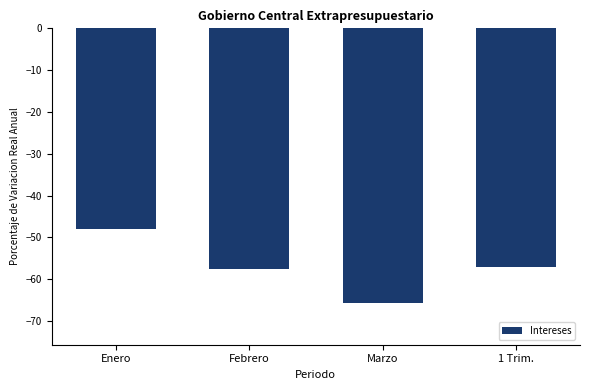

At which category does the chart reach its peak across all series?

Enero